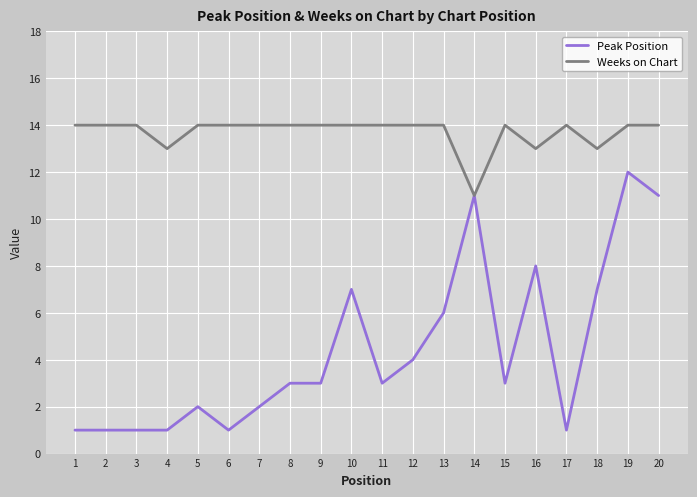

What is the difference between the maximum and minimum values in the Weeks on Chart series?

3